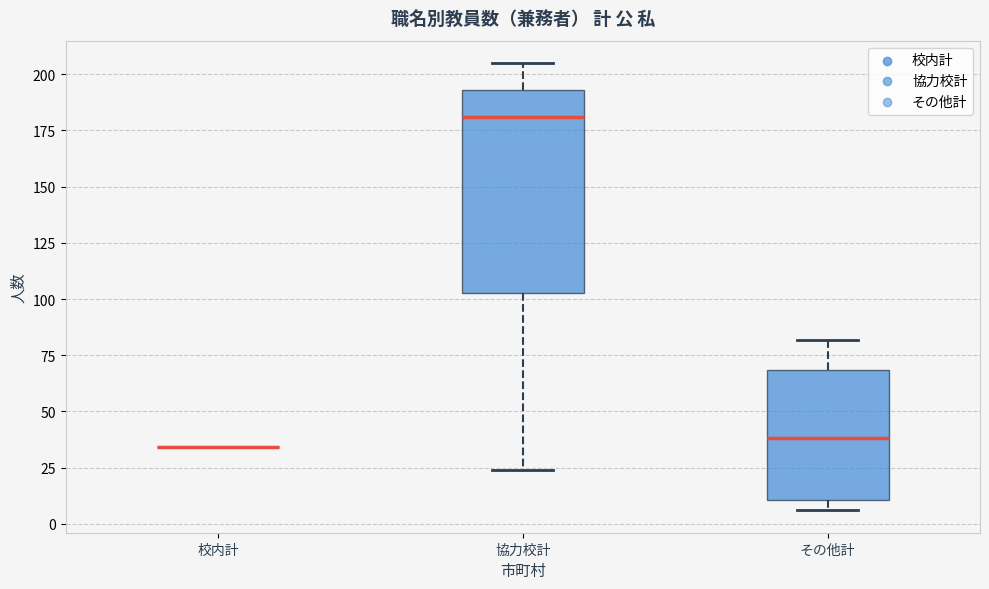

Where is the upper edge of the box for その他計 on the y-axis? The values are not printed on the chart, so give them approximately, as read against the axis.

70